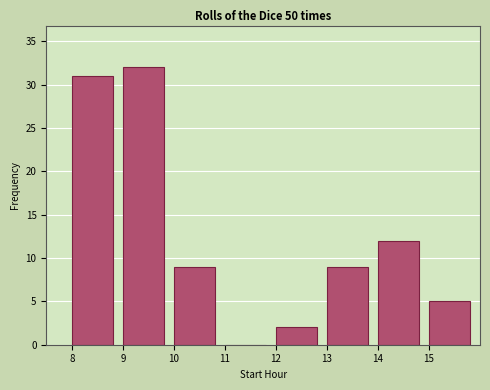

Reading left to right, transcribe this chart: for each bar, give the range it covers on the x-axis and its height. The values are not printed on the chart, so give them approximately, as read against the axis.

8 to 9: 31
9 to 10: 32
10 to 11: 9
11 to 12: 0
12 to 13: 2
13 to 14: 9
14 to 15: 12
15 to 16: 5